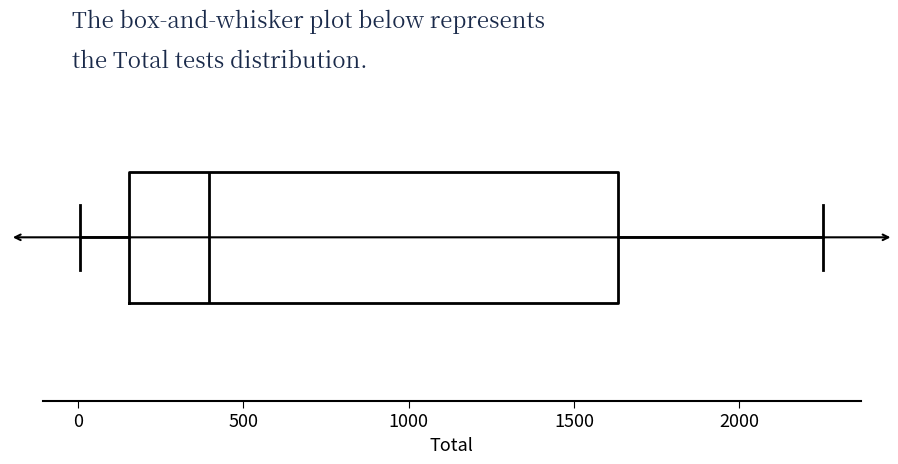

Where does the right whisker of the box end on the x-axis? The values are not printed on the chart, so give them approximately, as read against the axis.

2250